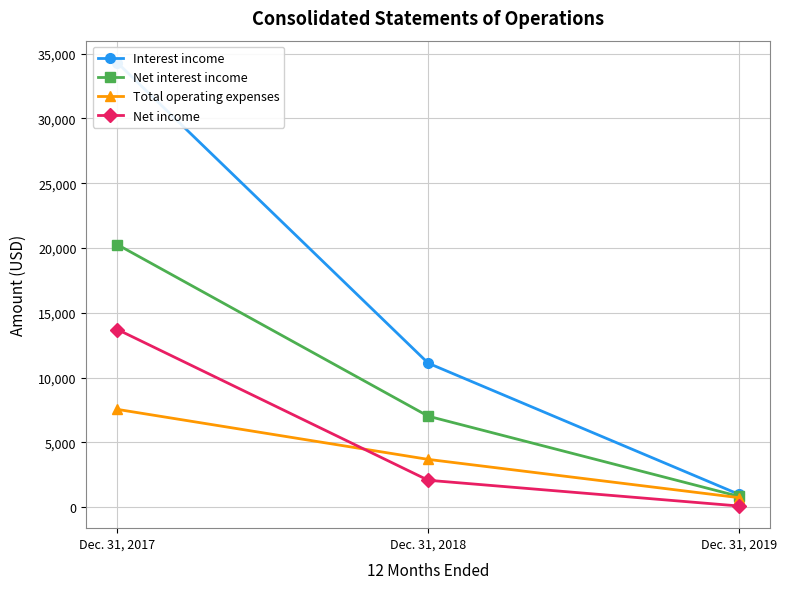

What is the difference between the Total operating expenses values at Dec. 31, 2019 and Dec. 31, 2018?

2954